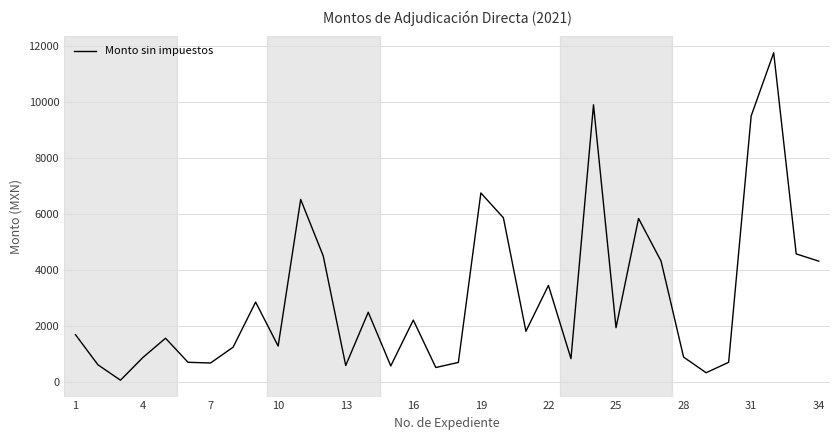

What is the difference between the maximum and minimum values?

11718.5